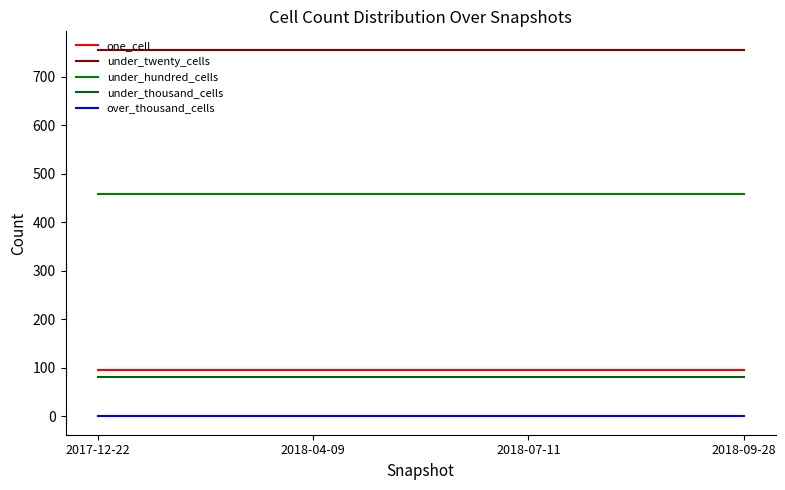

At which category is the sum across all series the highest?

2017-12-22